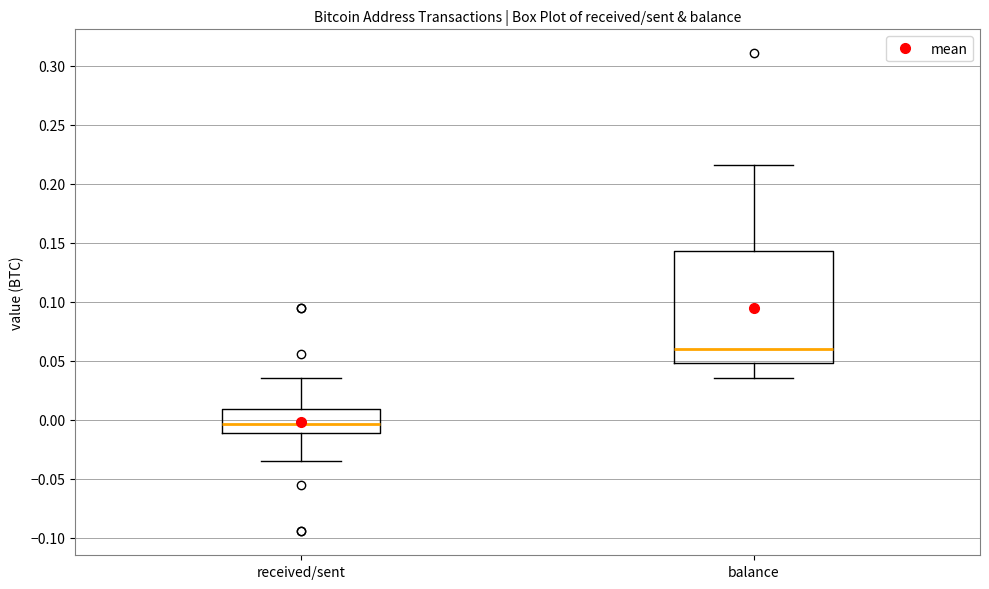

Reading left to right, transcribe this box plot: for each box, give where its median line is, the range the box spans, and where its two whiskers end, as read against the y-axis. The values are not printed on the chart, so give them approximately, as read against the axis.

received/sent: median -0.005, box -0.010 to 0.010, whiskers -0.035 to 0.035
balance: median 0.060, box 0.050 to 0.145, whiskers 0.035 to 0.215